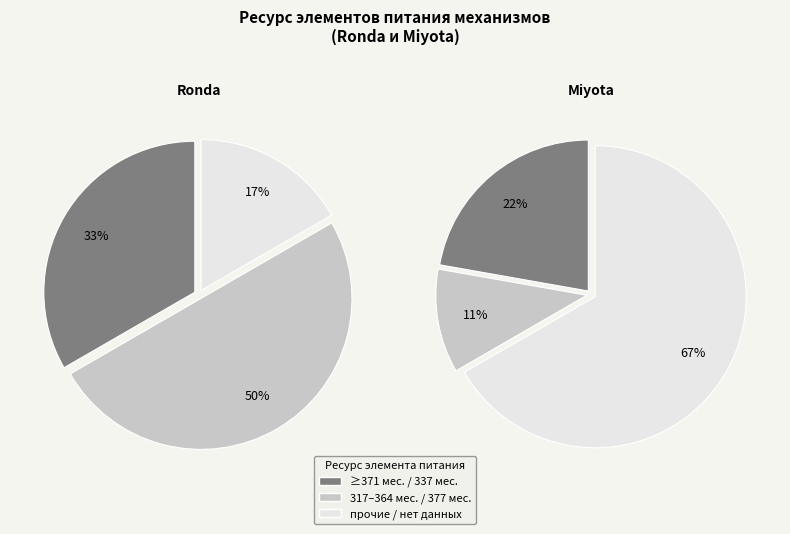

True or false: Ronda accounts for 54% of the total.

True